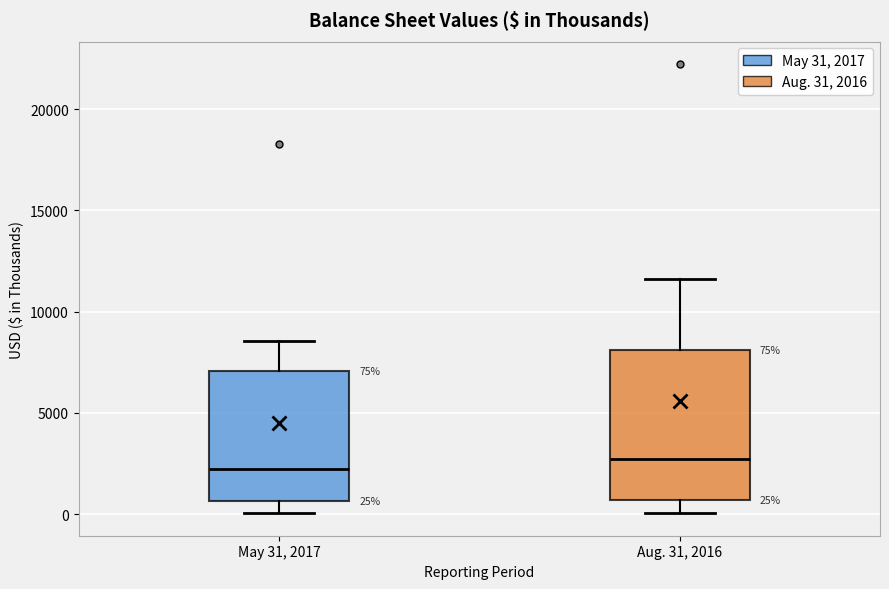

Comparing the boxes themselves (not the whiskers), which one is the tallest?

Aug. 31, 2016